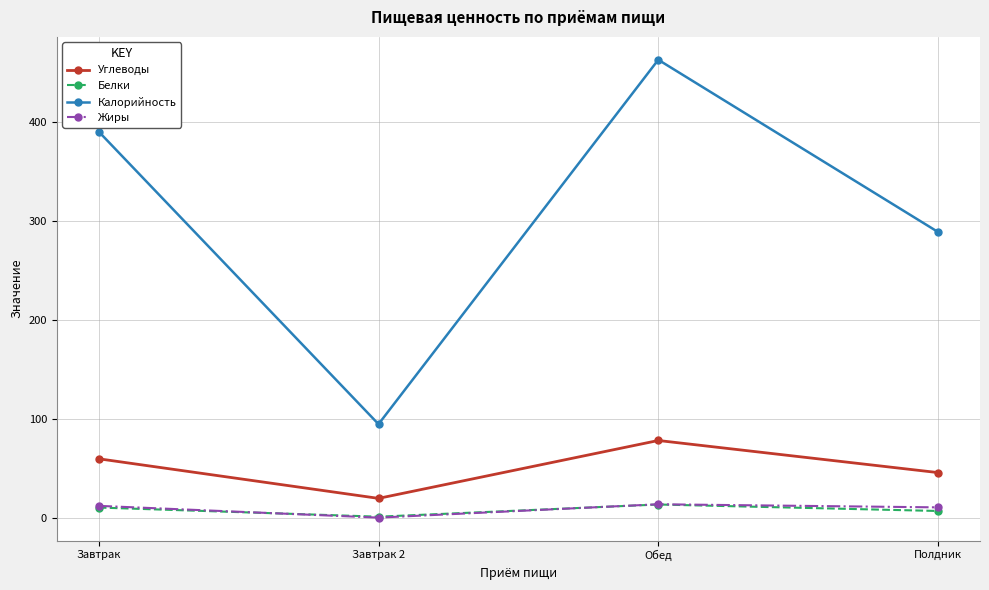

Where is the first local minimum for Углеводы?

Завтрак 2